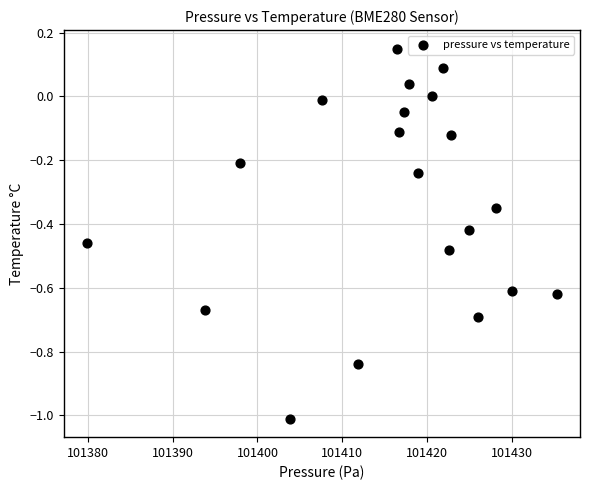

What is the range of X values (max minus min)?

55.4